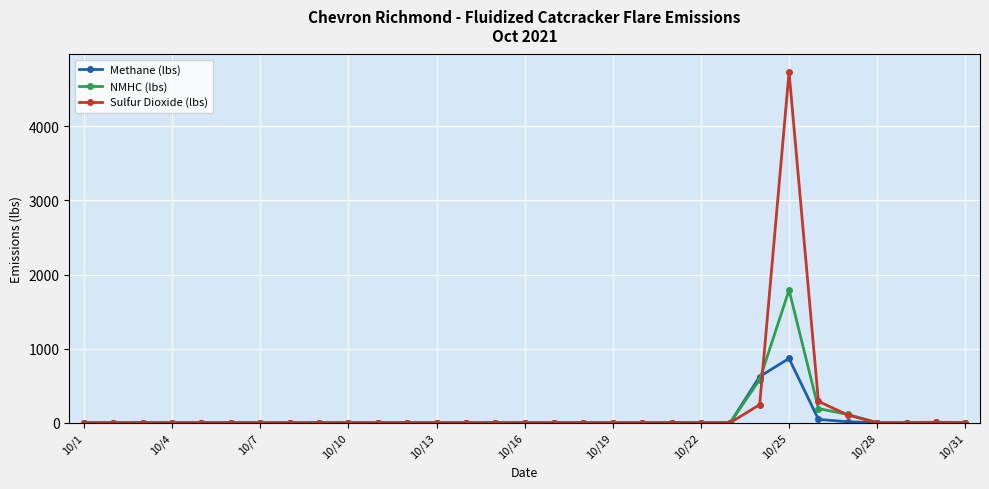

Which series has the widest spread of values?

Sulfur Dioxide (lbs)